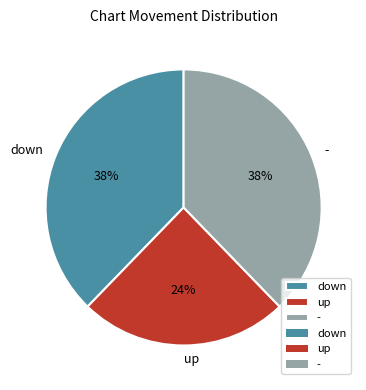

Do - and up together represent more than half of the pie?

Yes